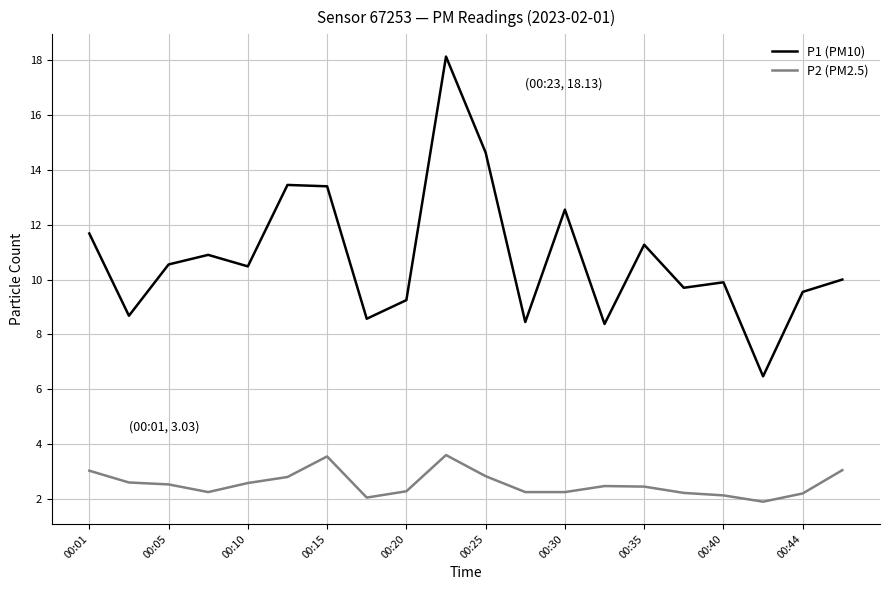

Rank the series by their average value, from highest to lowest.

P1 (PM10), P2 (PM2.5)